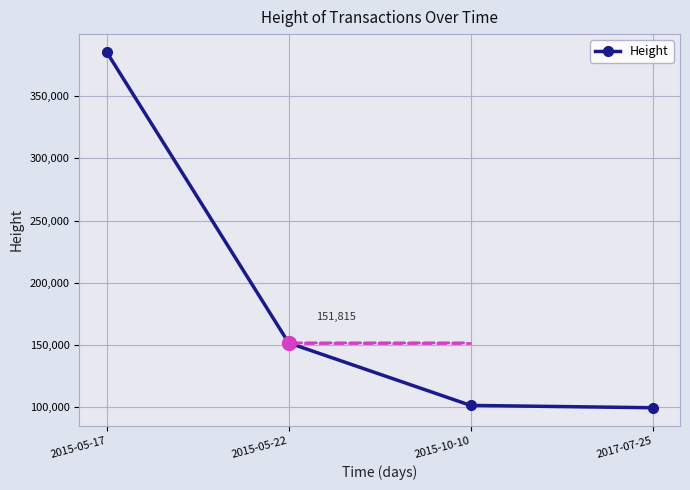

True or false: the data shows 605314 at 2015-05-17.

False